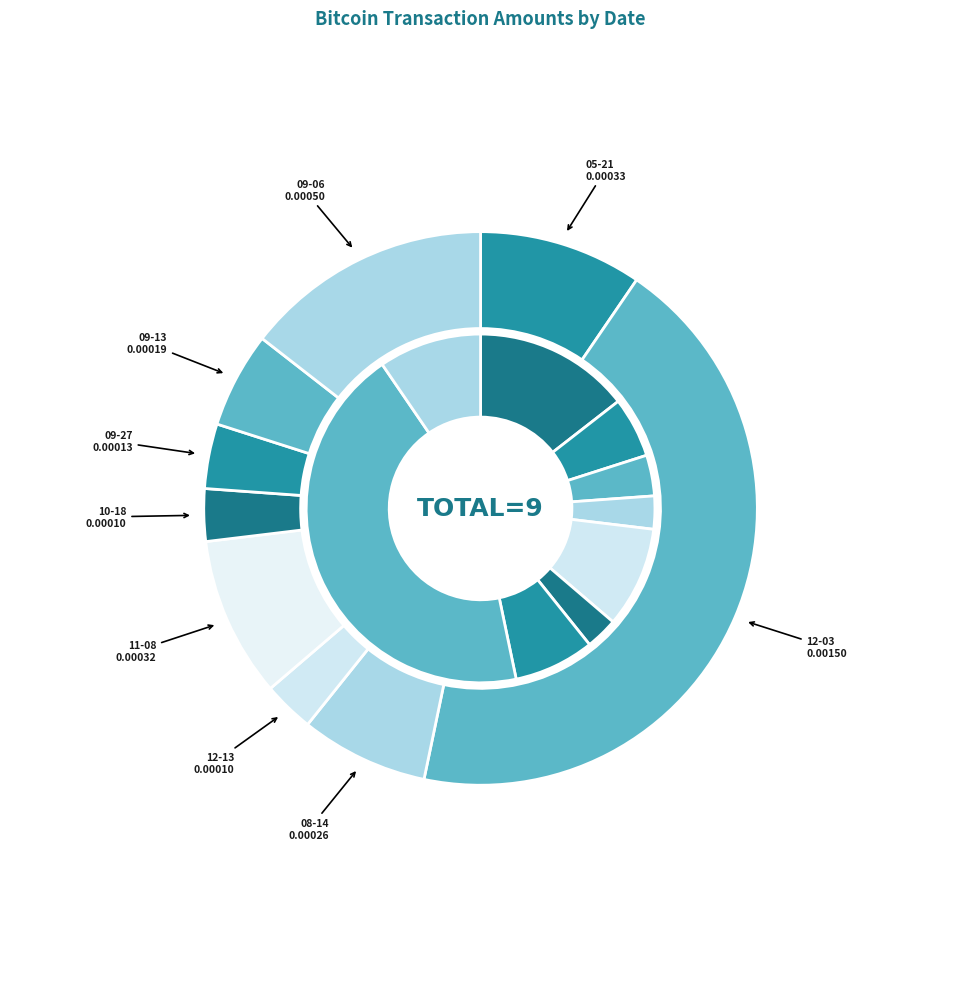

What percentage is the 2015-10-18 slice, to the nearest percent?

3%